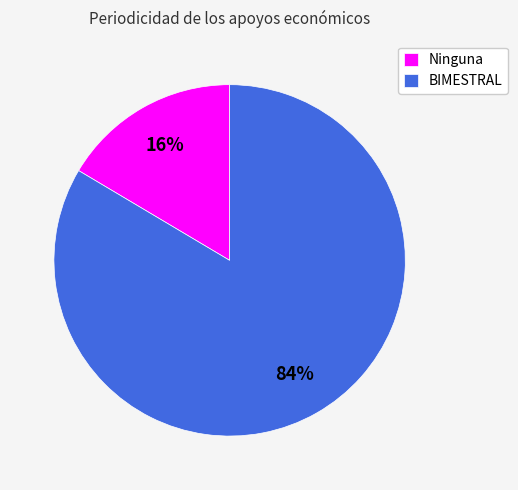

Between Ninguna and BIMESTRAL, which is larger?

BIMESTRAL